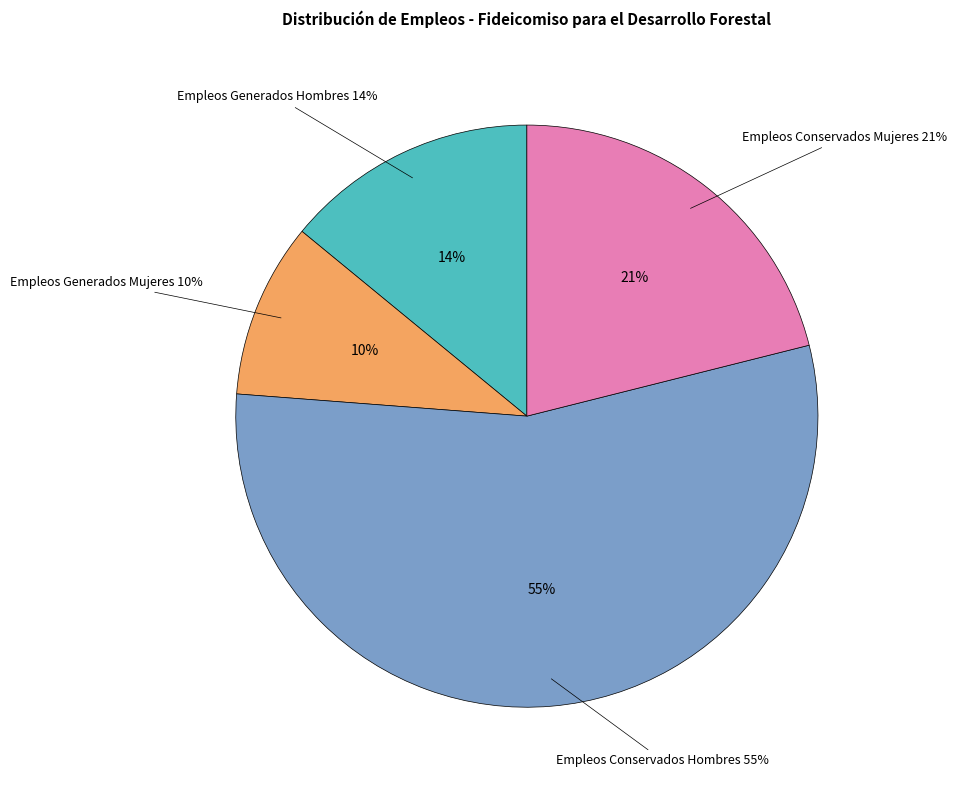

Rank the categories by value from highest to lowest.

Empleos Conservados Hombres, Empleos Conservados Mujeres, Empleos Generados Hombres, Empleos Generados Mujeres